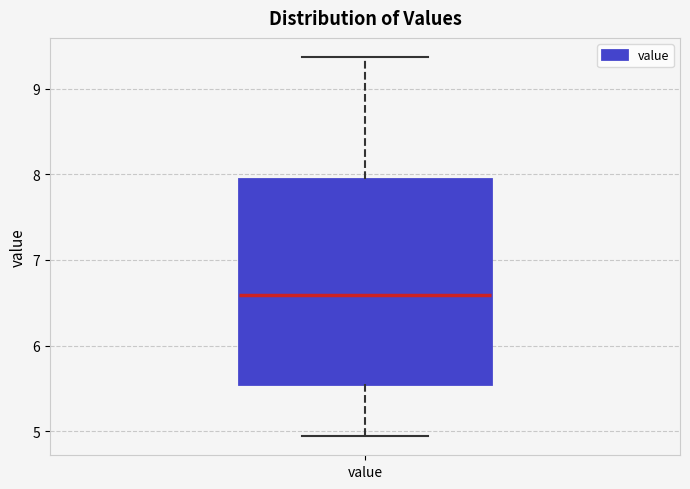

Read this box plot against the y-axis: the position of the median line, the range covered by the box, and the ends of both whiskers. The values are not printed on the chart, so give them approximately, as read against the axis.

median 6.6, box 5.5 to 7.9, whiskers 4.9 to 9.4